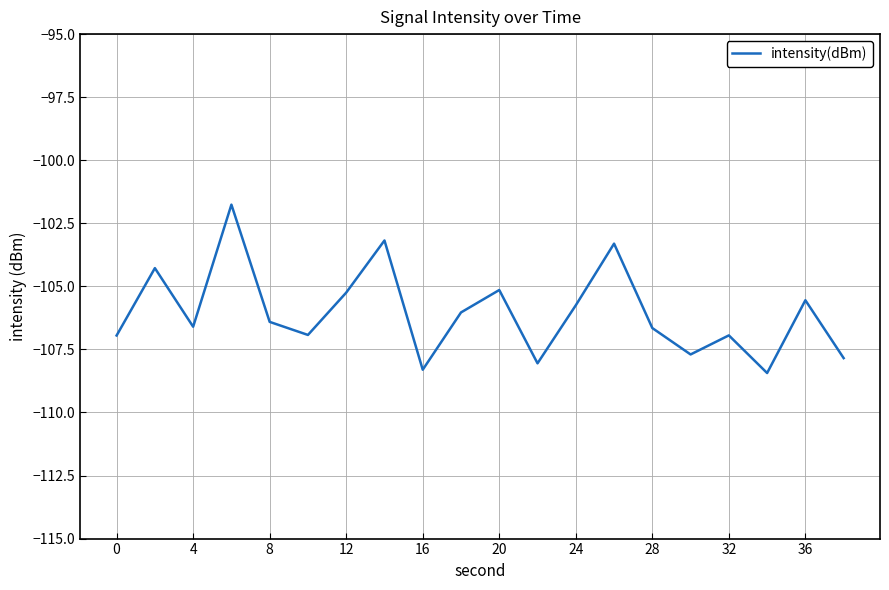

What is the greatest value displayed?

-101.8